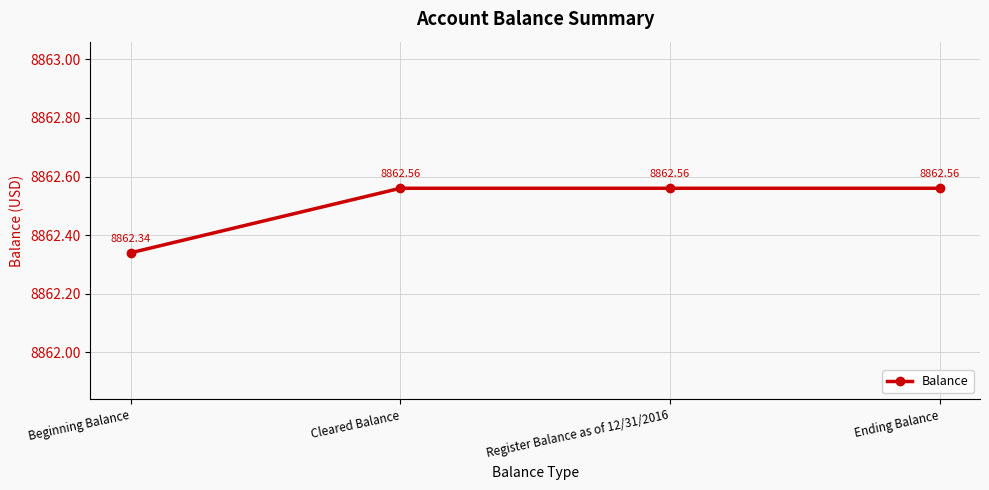

Between Ending Balance and Beginning Balance, which is larger?

Ending Balance